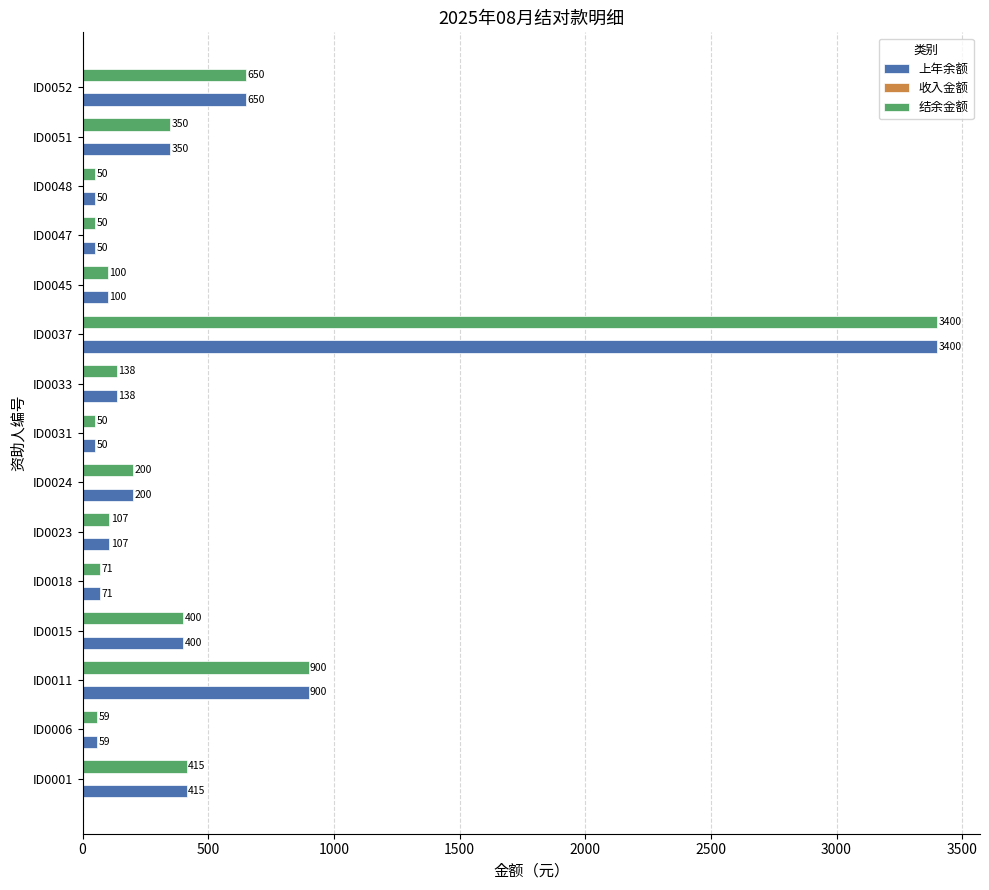

The value of 上年余额 at ID0011 is 900.0. True or false?

True